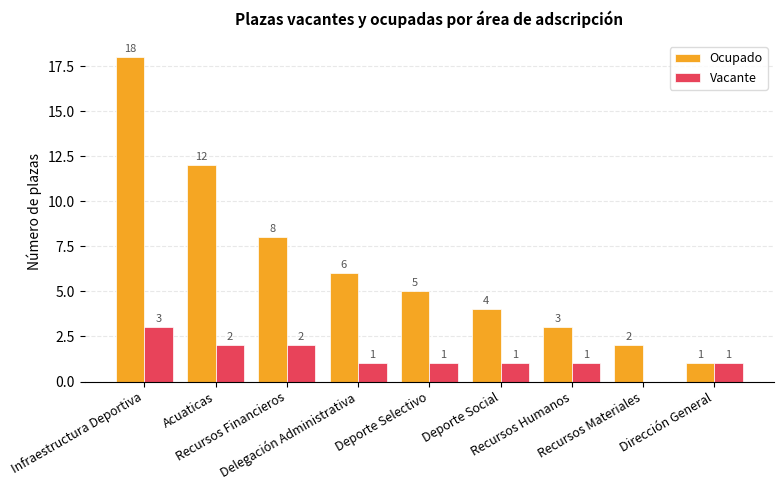

How many Vacante values are between 1 and 2?

7